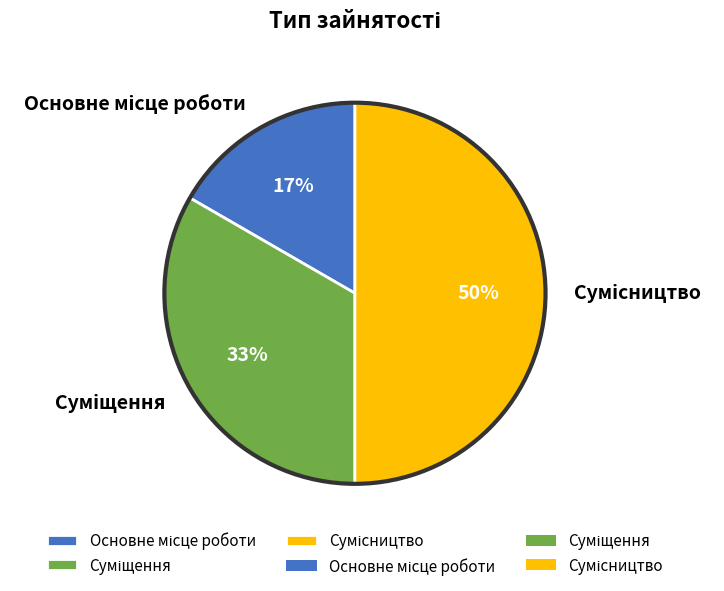

To the nearest percent, what is the difference between the largest and smallest slice percentages?

33%